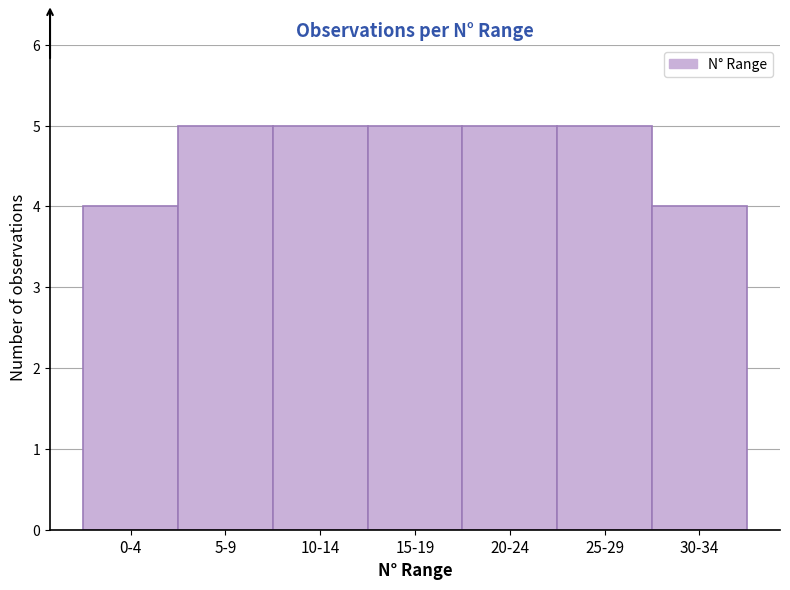

Reading right to left, transcribe all the data shown in this chart.

4	5	5	5	5	5	4